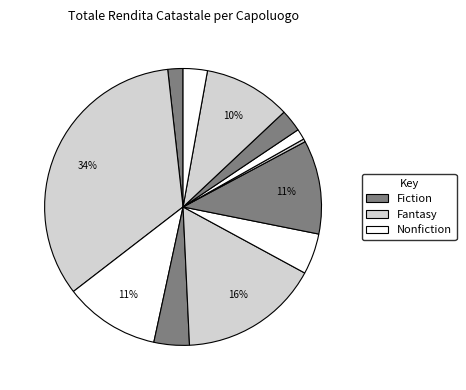

How many slices are in this pie chart?

12